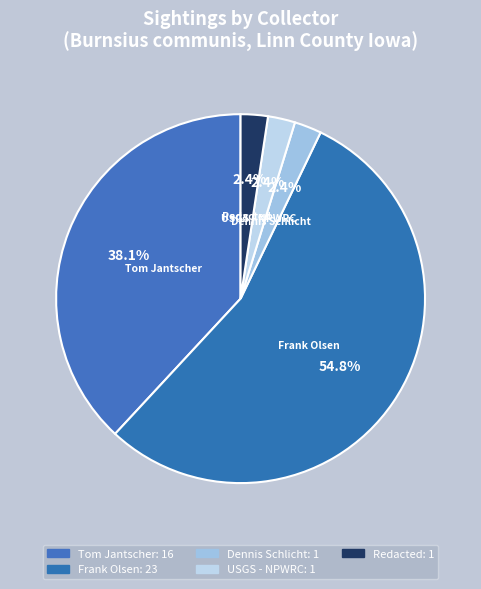

Which has a higher value, Dennis Schlicht or USGS - NPWRC?

Dennis Schlicht